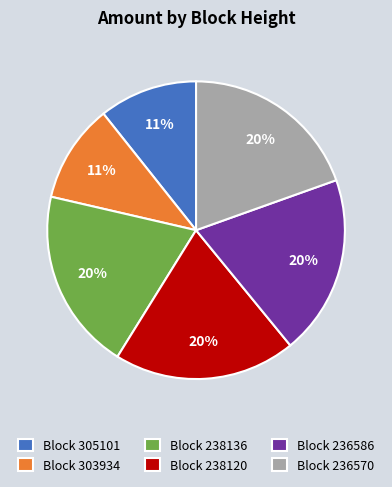

To the nearest percent, what is the combined percentage of Block 236570 and Block 236586?

39%